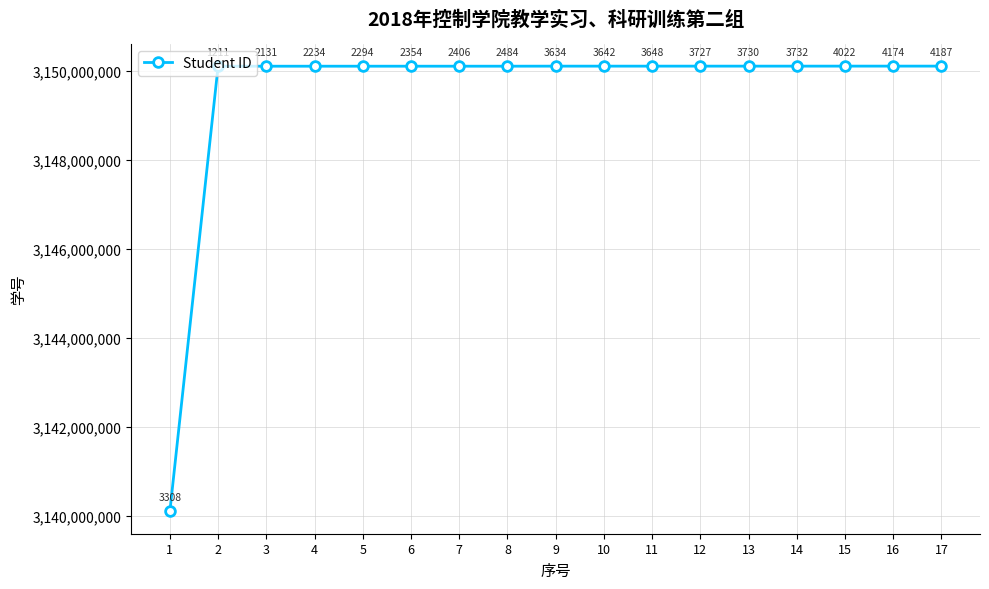

Reading left to right, what are all the values shown in this chart?

1=3140103308	2=3150101211	3=3150102131	4=3150102234	5=3150102294	6=3150102354	7=3150102406	8=3150102484	9=3150103634	10=3150103642	11=3150103648	12=3150103727	13=3150103730	14=3150103732	15=3150104022	16=3150104174	17=3150104187